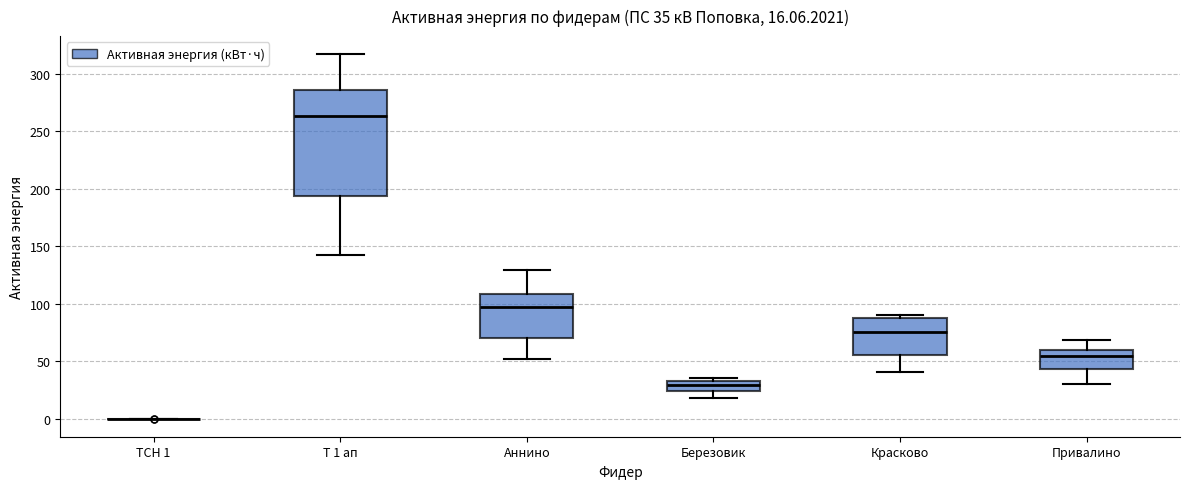

Comparing the boxes themselves (not the whiskers), which one is the tallest?

Т 1 ап